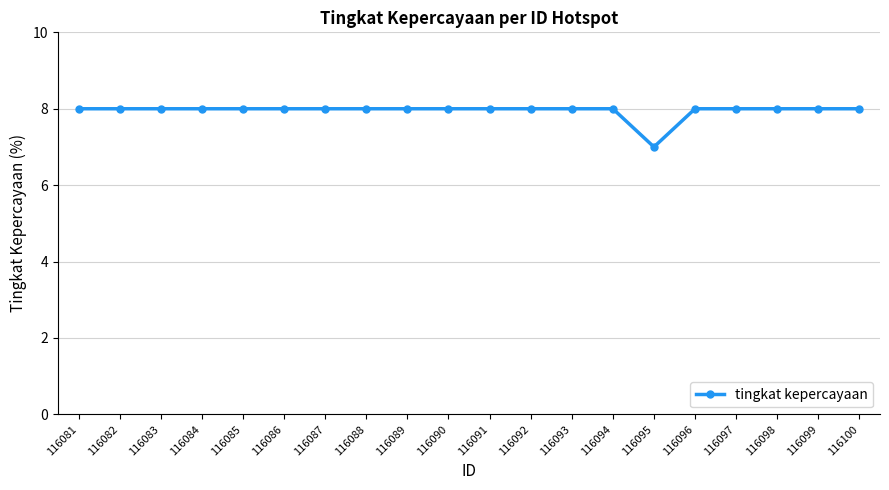

Approximately how many times larger is the value at 116099 compared to 116089?

1.0